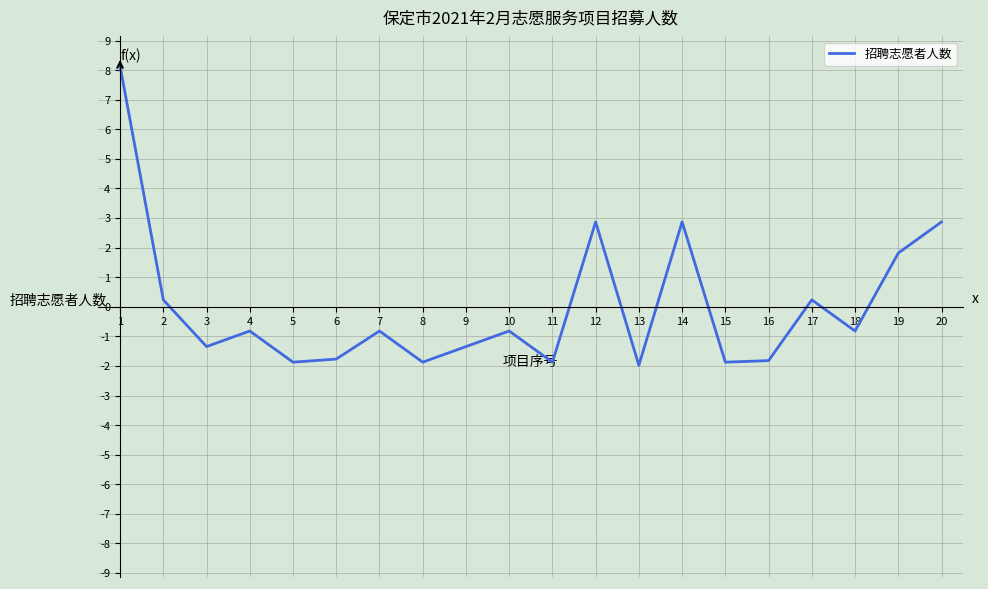

What is the change in value from 1 to 5?

-10.0